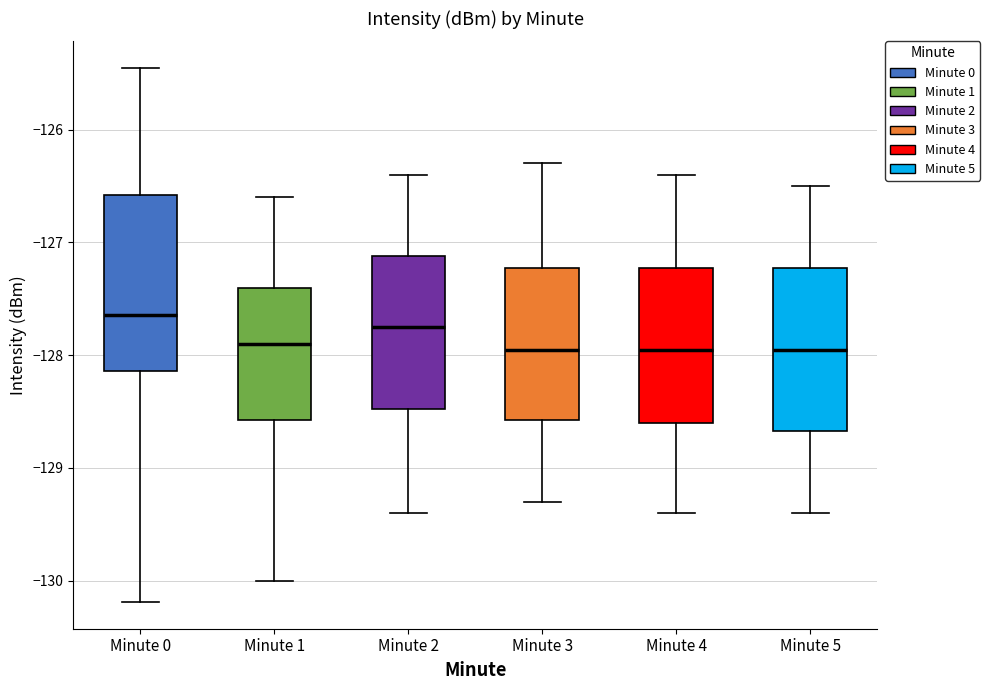

Which box has the highest median line?

Minute 0